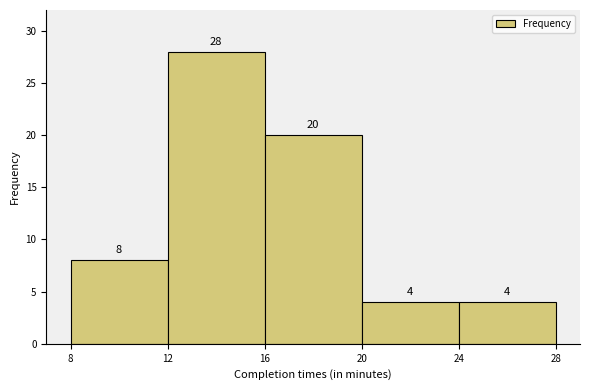

Reading left to right, transcribe this chart: for each bar, give the range it covers on the x-axis and its height.

8 to 12: 8
12 to 16: 28
16 to 20: 20
20 to 24: 4
24 to 28: 4